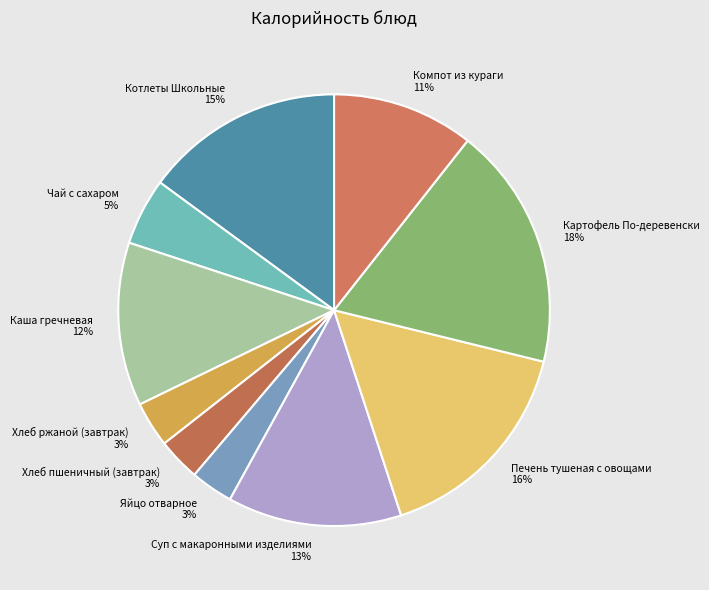

What percentage is the Компот из кураги slice, to the nearest percent?

11%